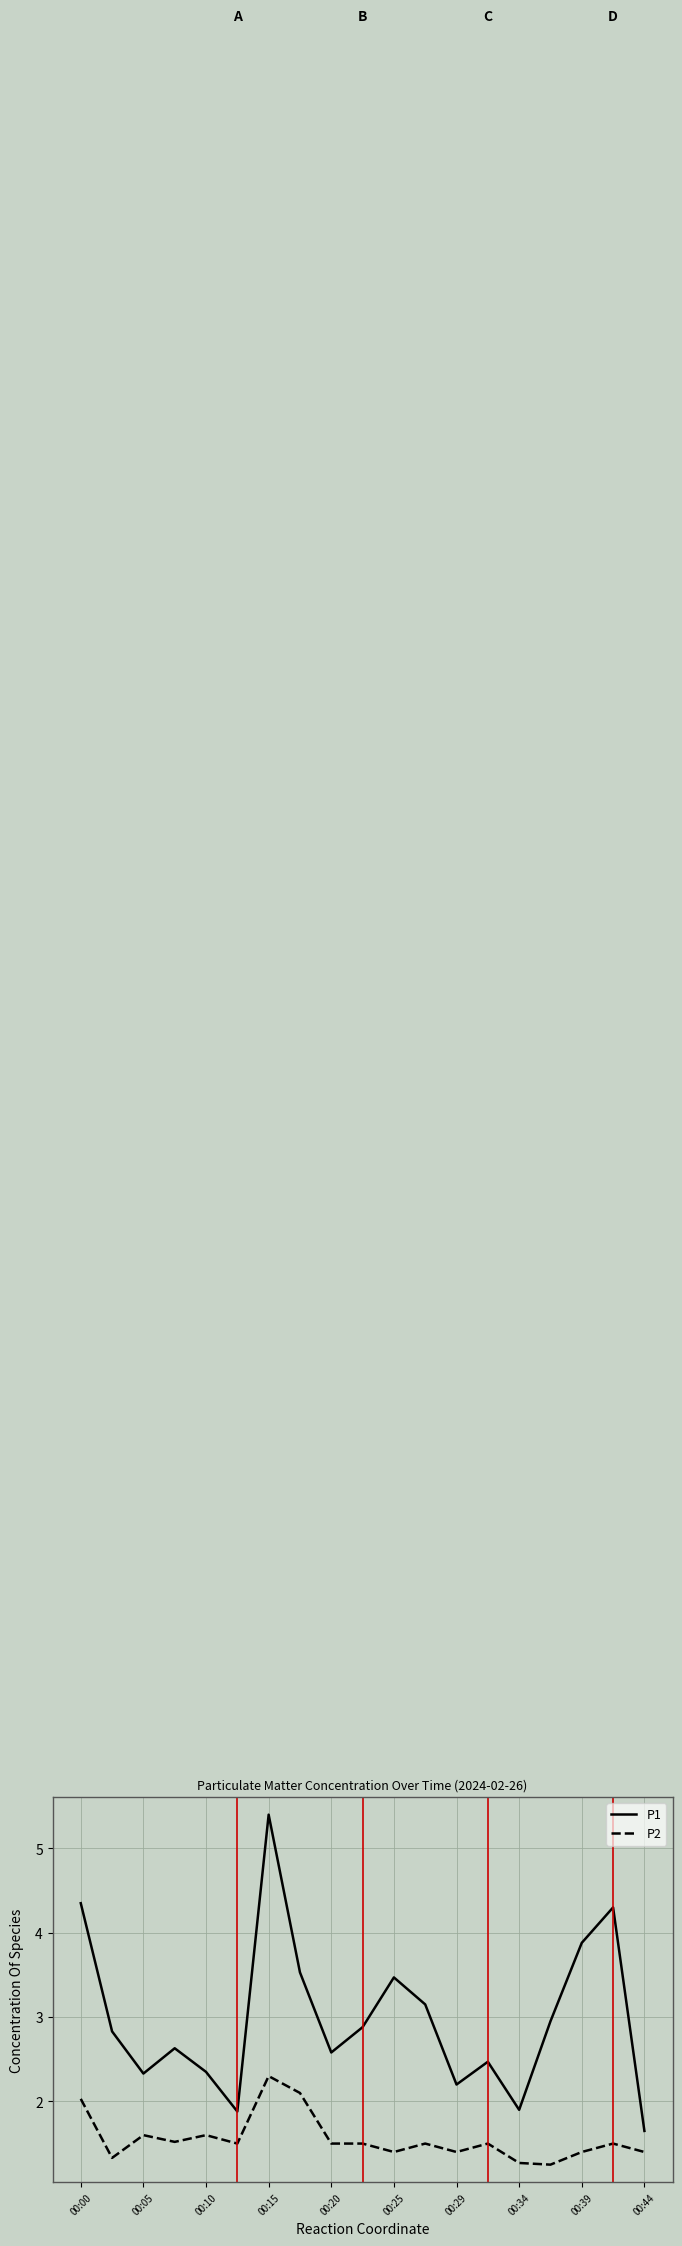

What is the maximum value shown in the chart?

5.4